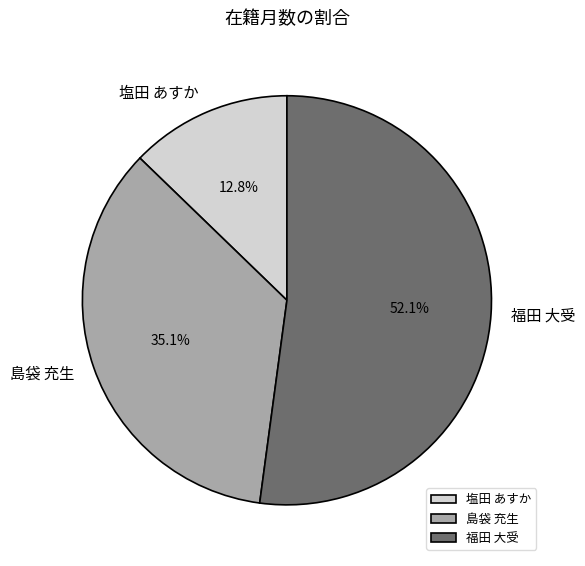

Which slice is the smallest?

塩田 あすか